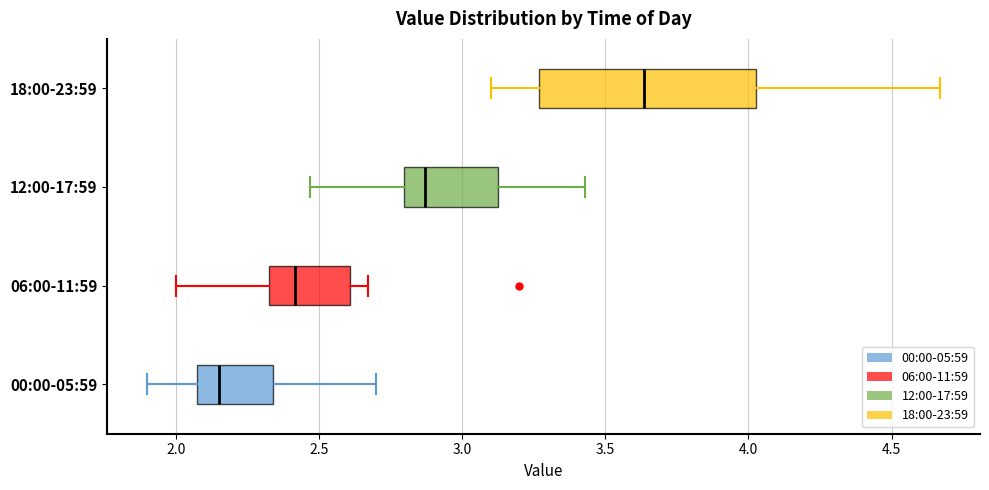

Where is the left edge of the box for 12:00-17:59 on the x-axis? The values are not printed on the chart, so give them approximately, as read against the axis.

2.80